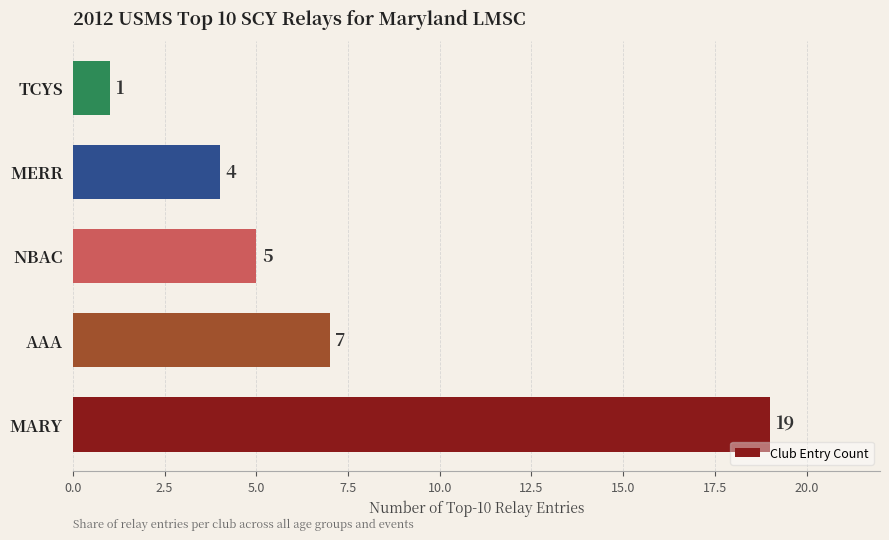

What is the maximum value shown in the chart?

19